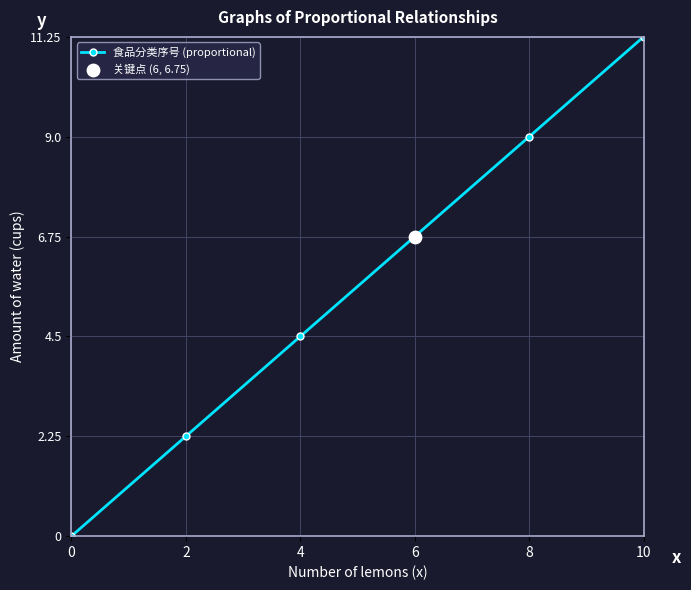

Between 0 and 2, which is larger?

2